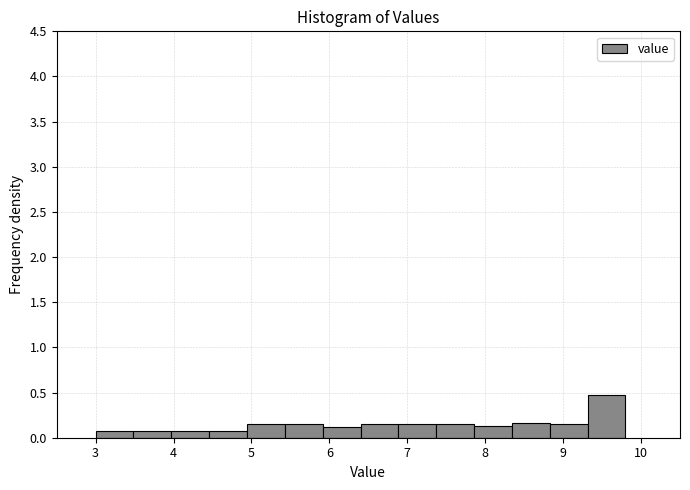

How tall is the bar that spans 6.9 to 7.4 on the x-axis? Neither the bar edges nor the heights are printed on the chart, so give them approximately, as read against the axes.

0.15